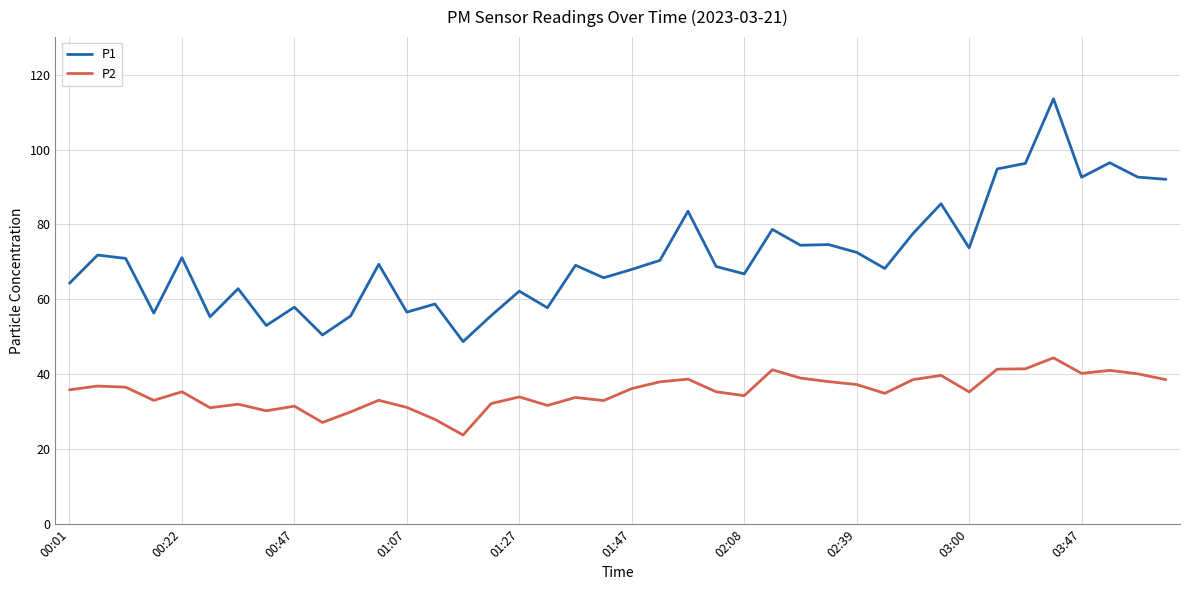

What are all the series names shown in the legend?

P1, P2